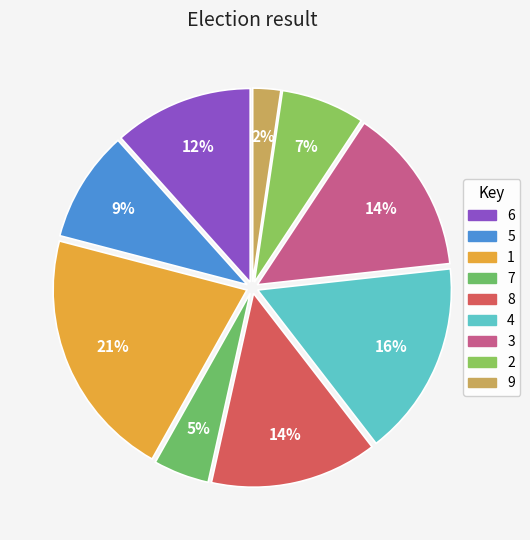

To the nearest percent, what is the difference between the 7 and 6 slice percentages?

7%